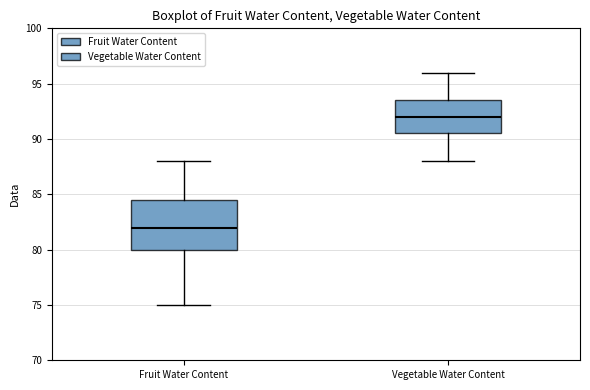

Reading left to right, transcribe this box plot: for each box, give where its median line is, the range the box spans, and where its two whiskers end, as read against the y-axis. The values are not printed on the chart, so give them approximately, as read against the axis.

Fruit Water Content: median 82.0, box 80.0 to 84.5, whiskers 75.0 to 88.0
Vegetable Water Content: median 92.0, box 90.5 to 93.5, whiskers 88.0 to 96.0